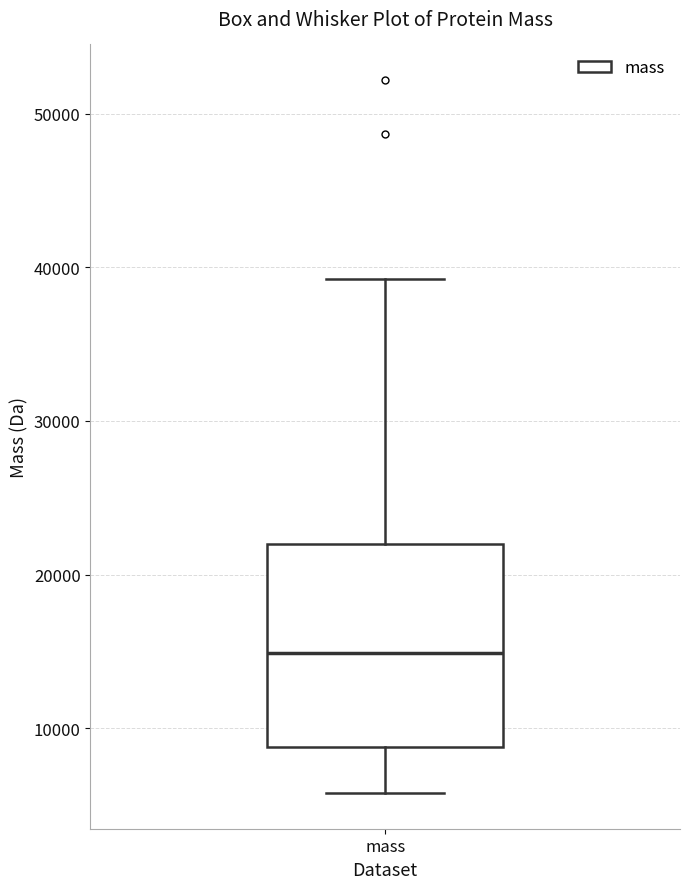

Read this box plot against the y-axis: the position of the median line, the range covered by the box, and the ends of both whiskers. The values are not printed on the chart, so give them approximately, as read against the axis.

median 15000, box 9000 to 22000, whiskers 6000 to 39000